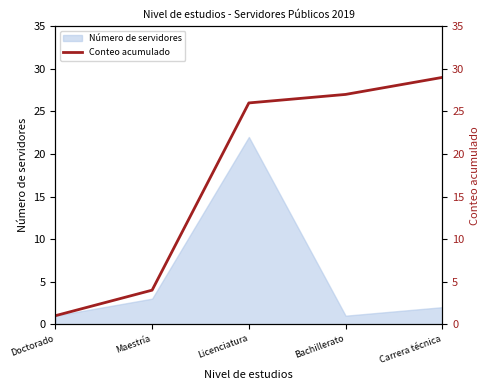

Reading left to right, what are all the values shown in this chart?

1	4	26	27	29